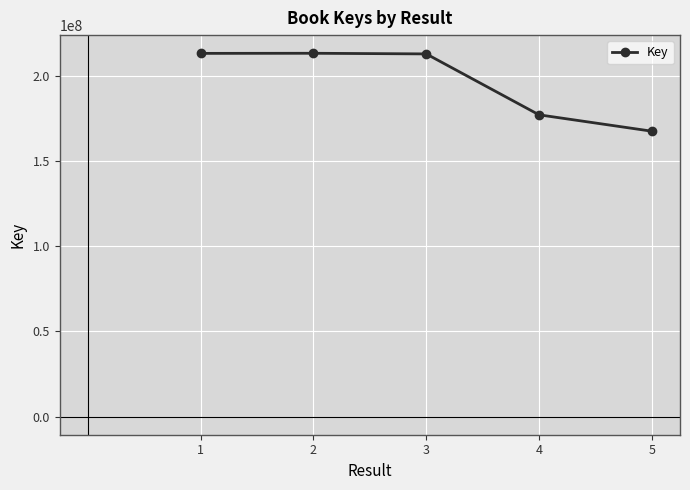

Is this an area chart (filled region under the line)?

No